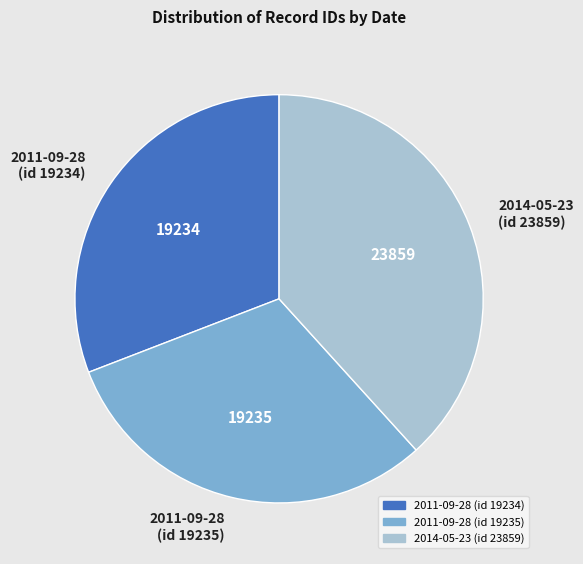

Is it true that 2011-09-28 (id 19234) is 31% of the pie?

True